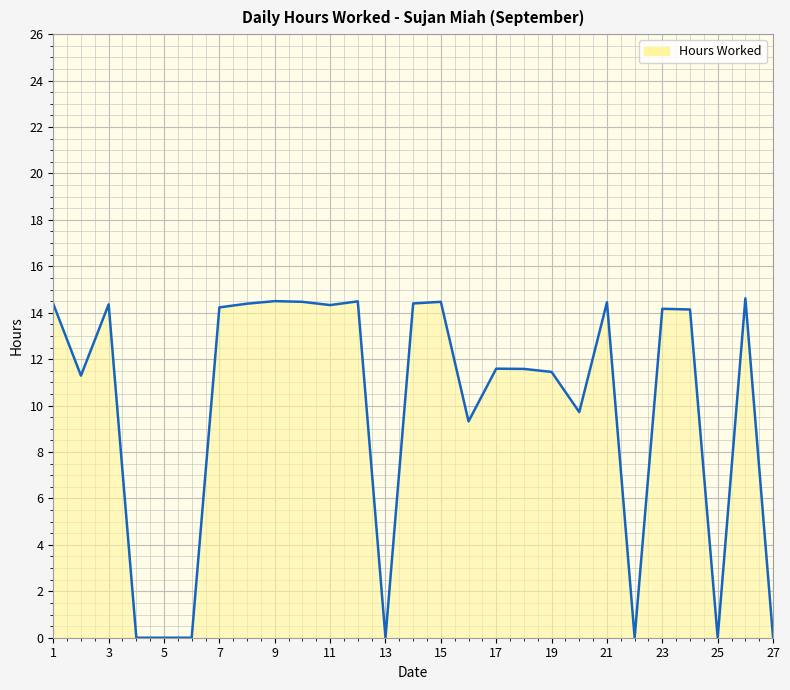

What is the greatest value displayed?

14.6